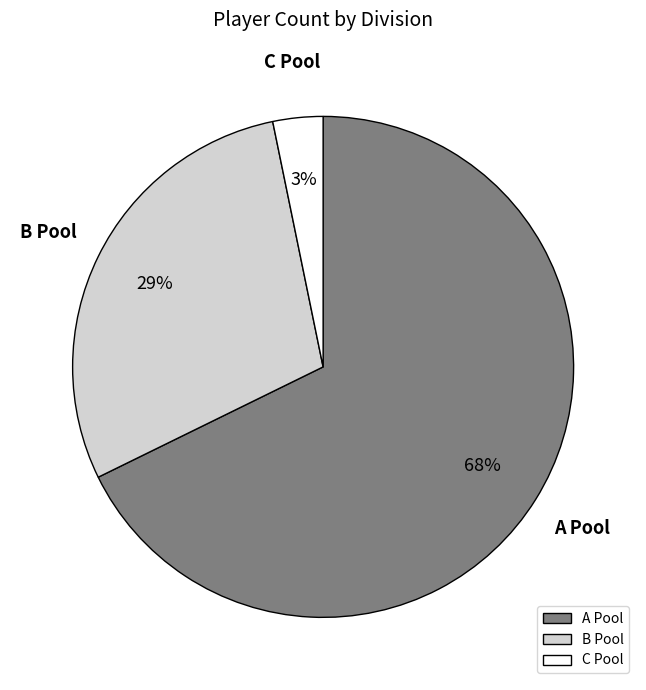

To the nearest percent, what is the difference between the A Pool and C Pool slice percentages?

65%